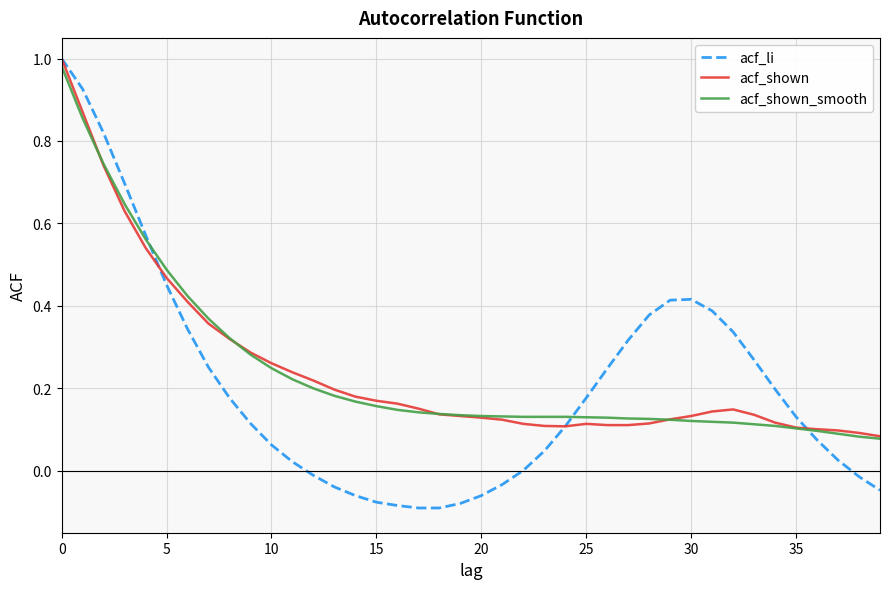

At which category does the chart reach its minimum across all series?

17